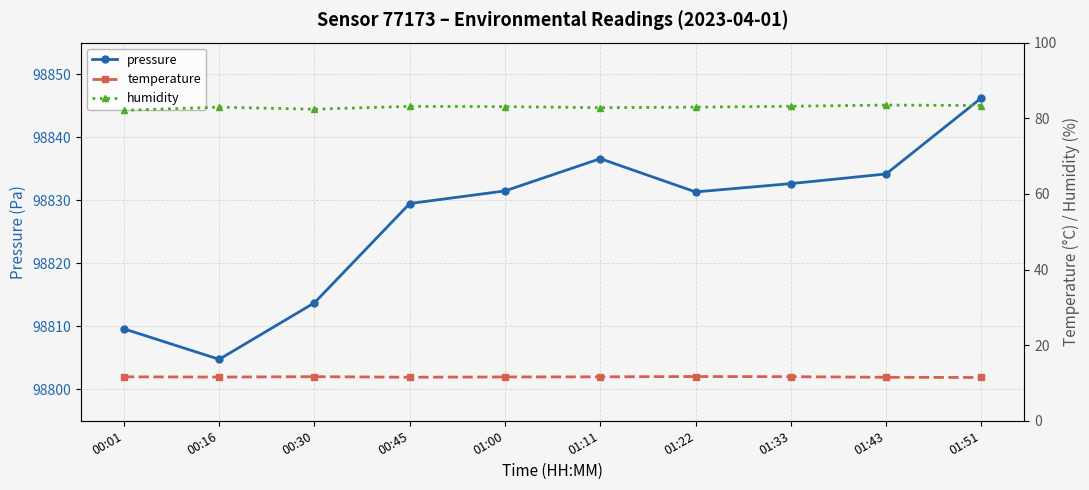

How many lines are shown in the chart?

3